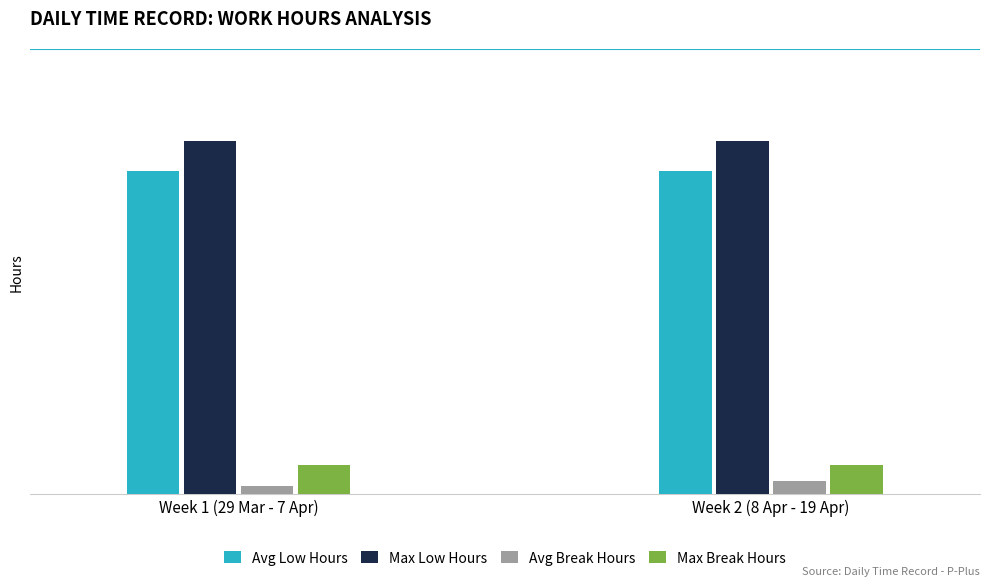

Which series has the widest spread of values?

Avg Break Hours